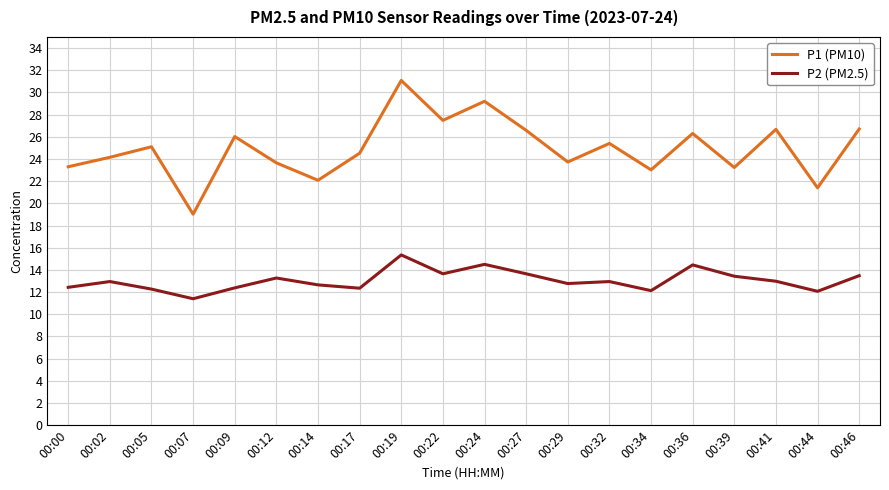

Is it true that P1 (PM10) equals 11.2 at 00:24?

False